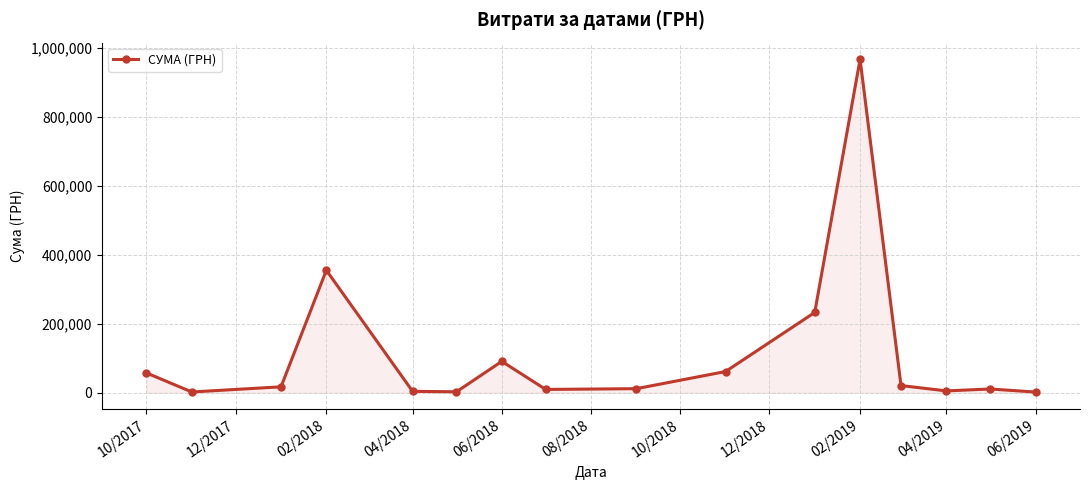

True or false: the data has more than 0 interior local peaks.

True